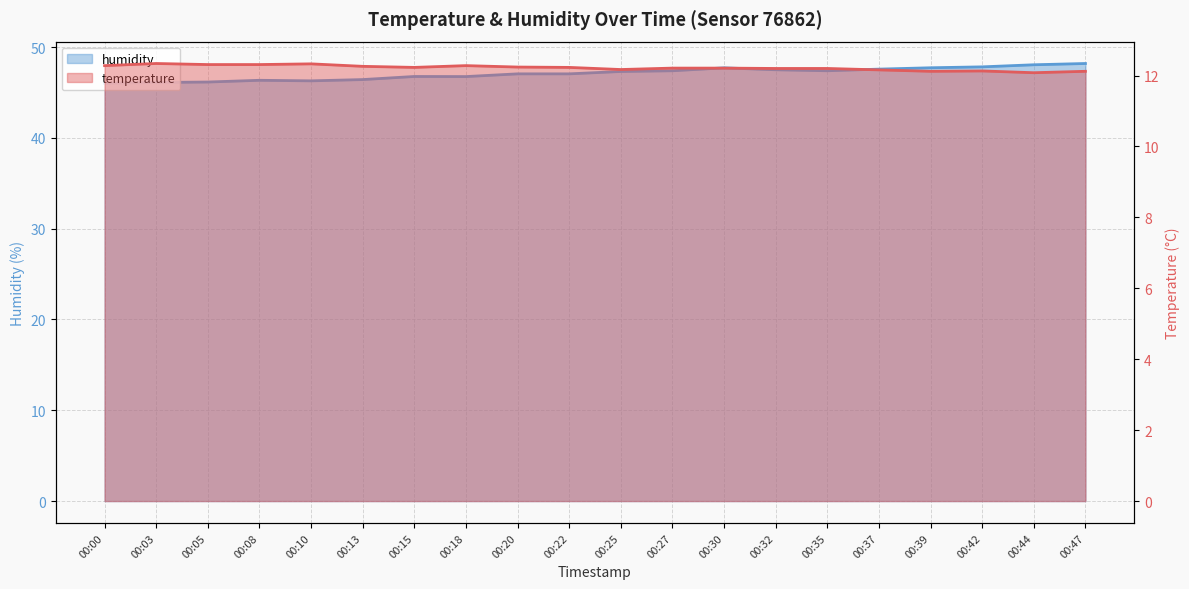

List the labels in order of humidity value, smallest first.

00:00, 00:03, 00:05, 00:10, 00:08, 00:13, 00:18, 00:15, 00:20, 00:22, 00:25, 00:27, 00:35, 00:32, 00:37, 00:30, 00:39, 00:42, 00:44, 00:47